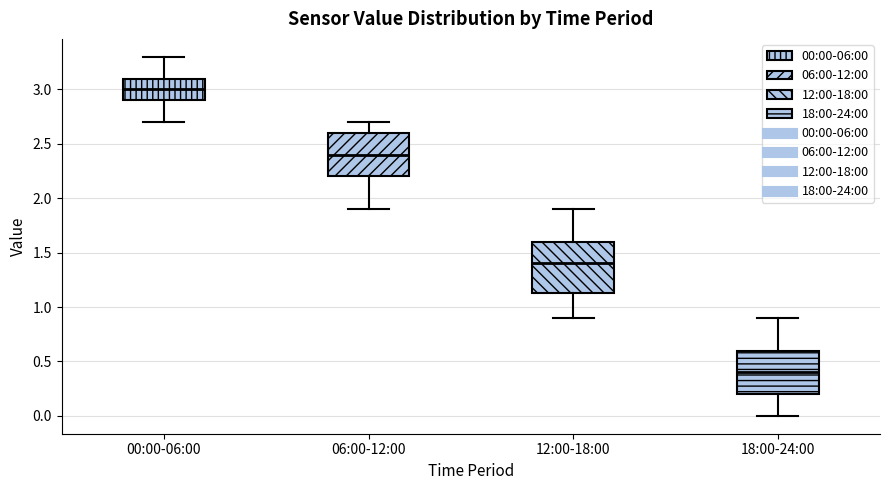

Reading left to right, transcribe this box plot: for each box, give where its median line is, the range the box spans, and where its two whiskers end, as read against the y-axis. The values are not printed on the chart, so give them approximately, as read against the axis.

00:00-06:00: median 3.00, box 2.90 to 3.10, whiskers 2.70 to 3.30
06:00-12:00: median 2.40, box 2.20 to 2.60, whiskers 1.90 to 2.70
12:00-18:00: median 1.40, box 1.15 to 1.60, whiskers 0.90 to 1.90
18:00-24:00: median 0.40, box 0.20 to 0.60, whiskers 0.00 to 0.90